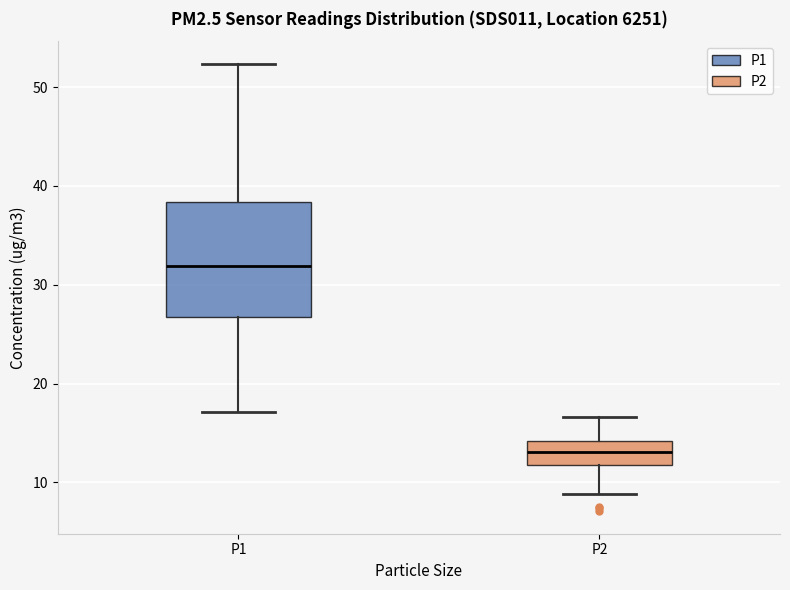

Where is the upper edge of the box for P1 on the y-axis? The values are not printed on the chart, so give them approximately, as read against the axis.

38